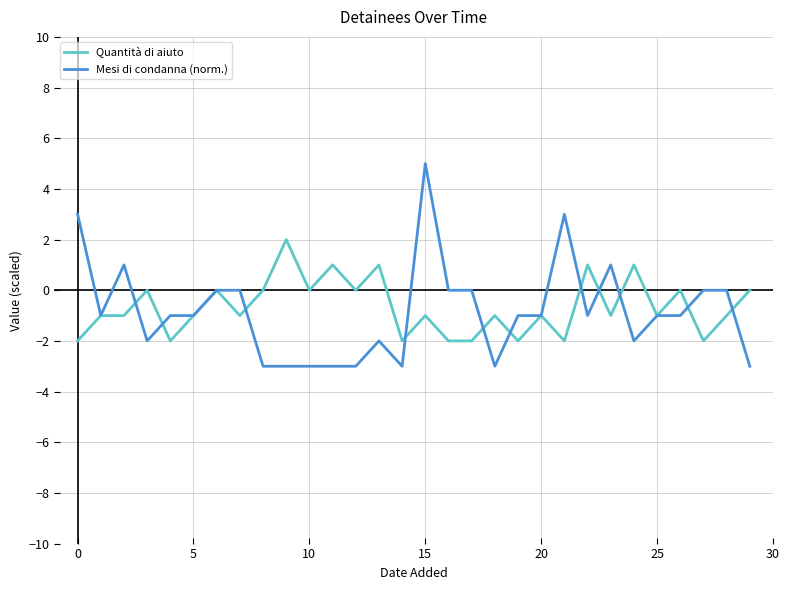

True or false: Mesi di condanna (norm.) and Quantità di aiuto intersect in this chart.

True